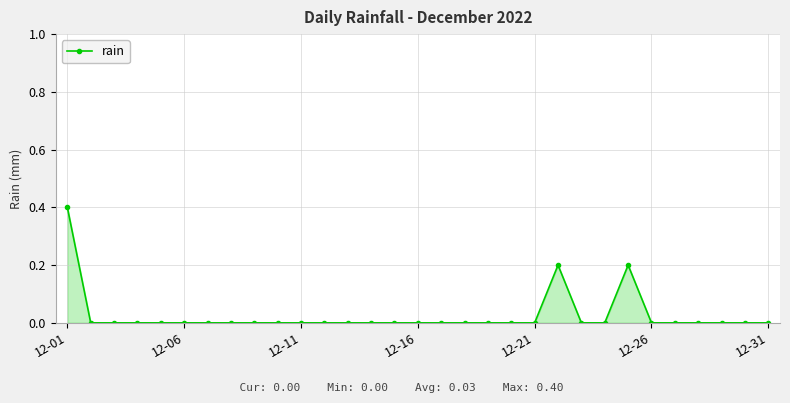

What is the sum of all values?

0.8